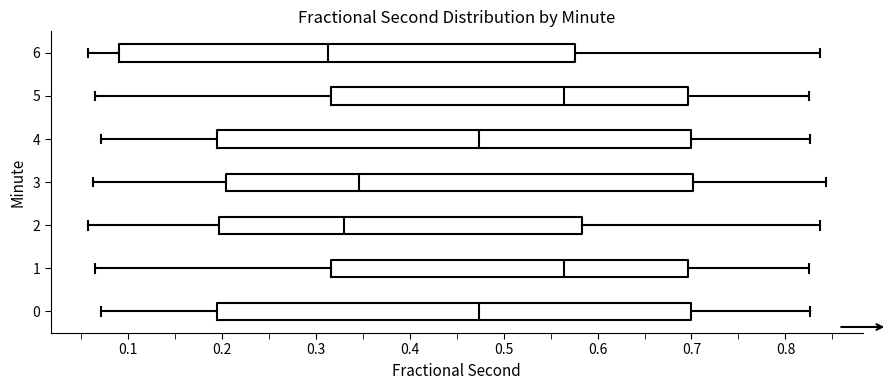

Which box has the furthest to the left median line?

6